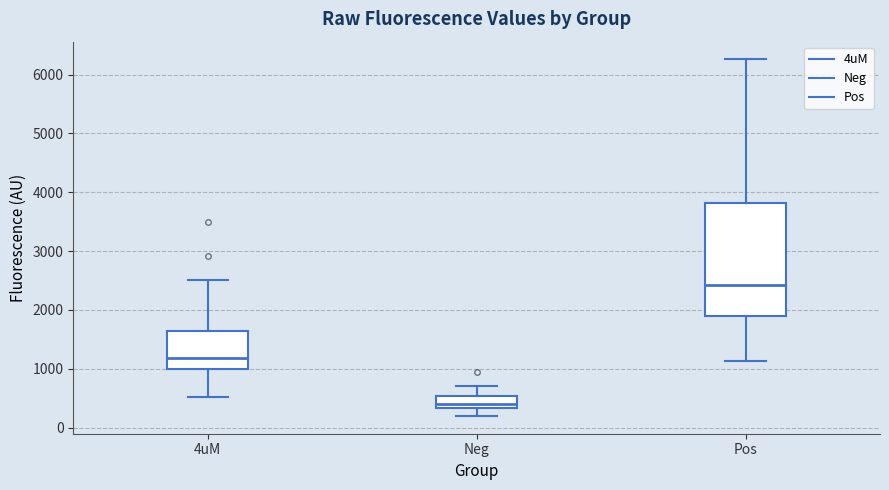

Reading left to right, transcribe this box plot: for each box, give where its median line is, the range the box spans, and where its two whiskers end, as read against the y-axis. The values are not printed on the chart, so give them approximately, as read against the axis.

4uM: median 1200, box 1000 to 1600, whiskers 500 to 2500
Neg: median 400, box 300 to 500, whiskers 200 to 700
Pos: median 2400, box 1900 to 3800, whiskers 1100 to 6300